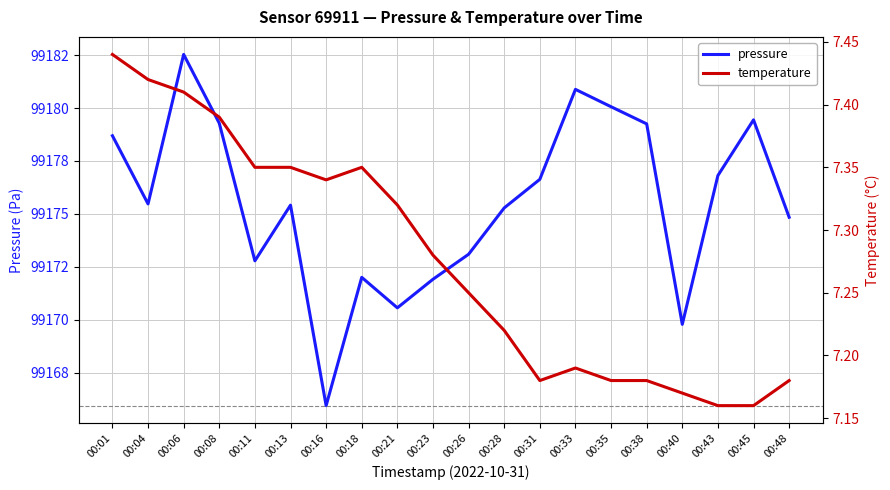

At which category is the sum across all series the highest?

00:06